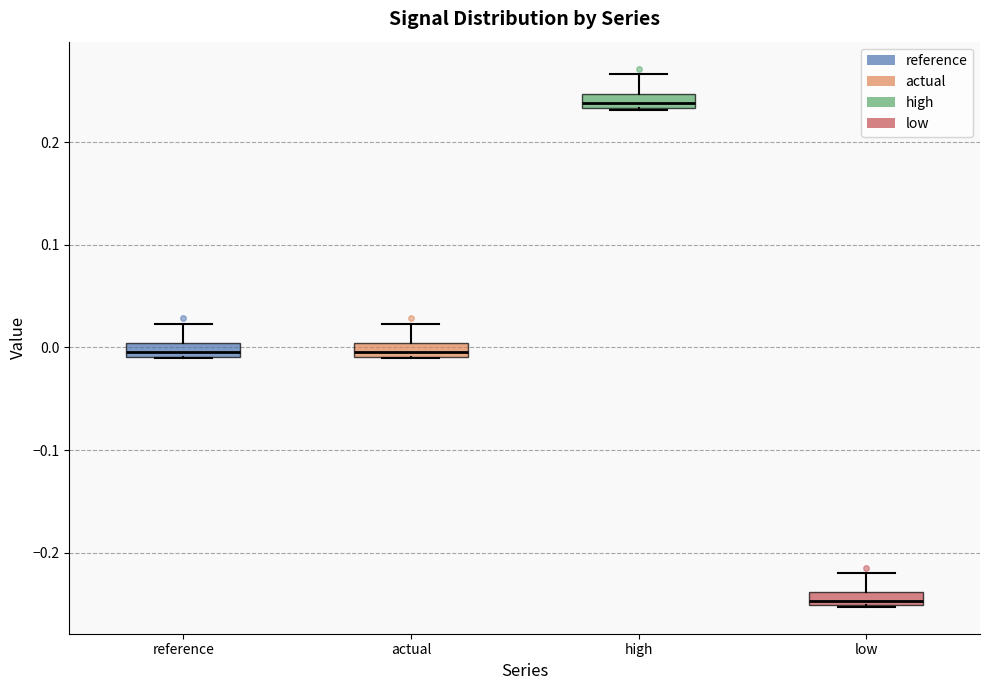

Where is the lower edge of the box for low on the y-axis? The values are not printed on the chart, so give them approximately, as read against the axis.

-0.25